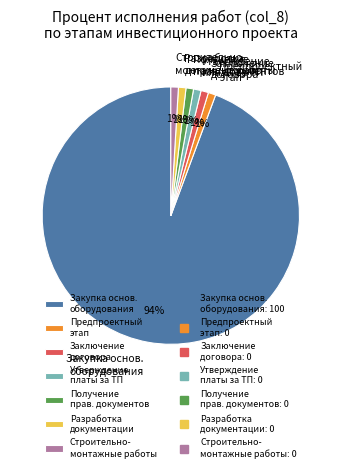

Which category accounts for the majority?

Закупка основ. оборудования